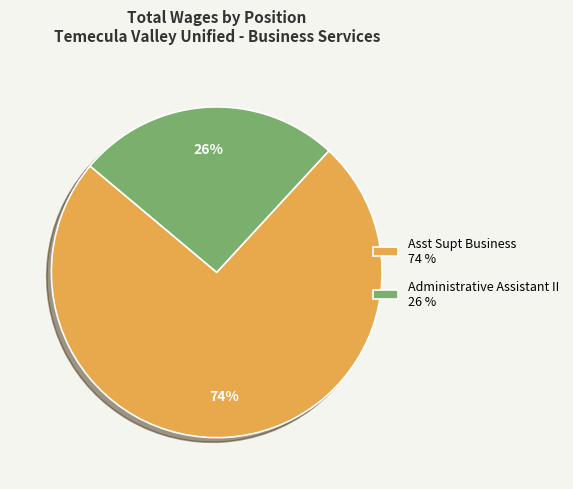

The Administrative Assistant II slice represents 39% of the pie. True or false?

False